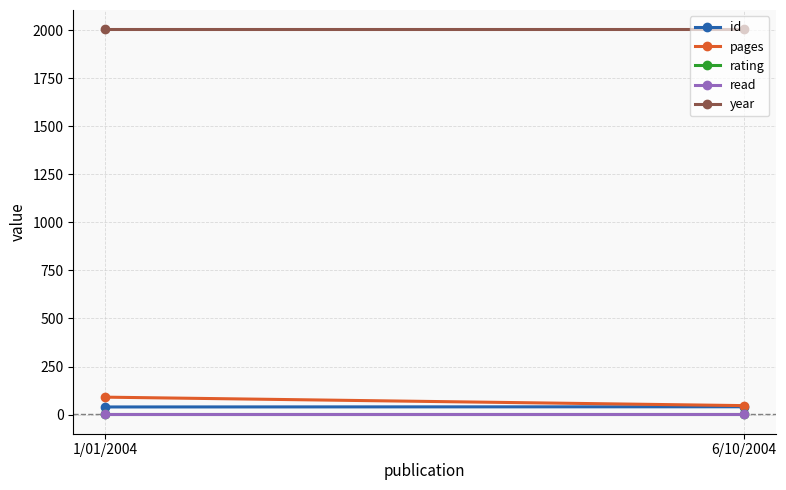

Is it true that year equals 3543 at 1/01/2004?

False